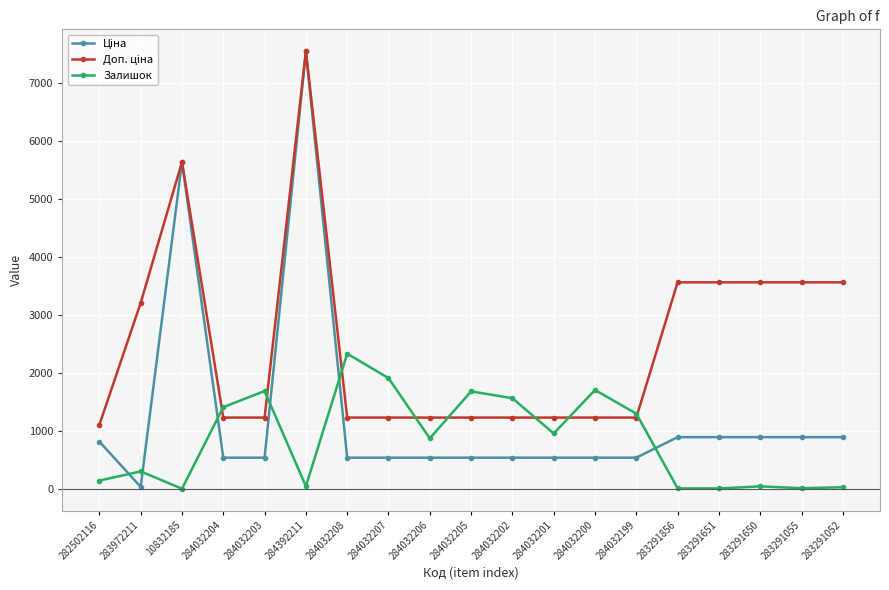

At how many categories does at least one series exceed 3350?

7